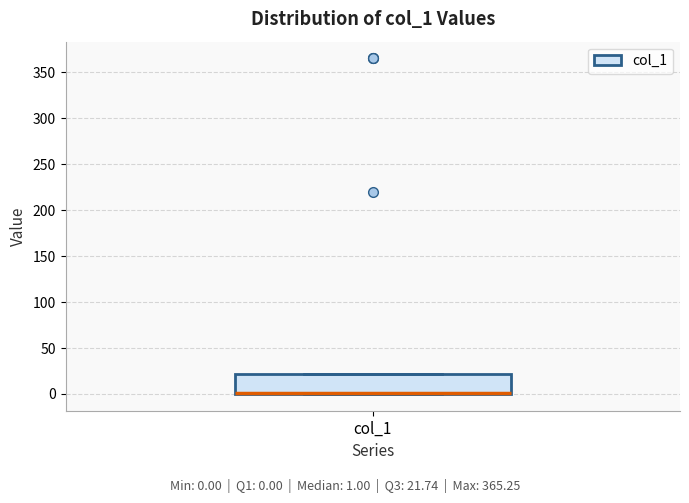

Read this box plot against the y-axis: the position of the median line, the range covered by the box, and the ends of both whiskers. The values are not printed on the chart, so give them approximately, as read against the axis.

median 0 (drawn on the box's lower edge), box 0 to 20, whiskers 0 to 20